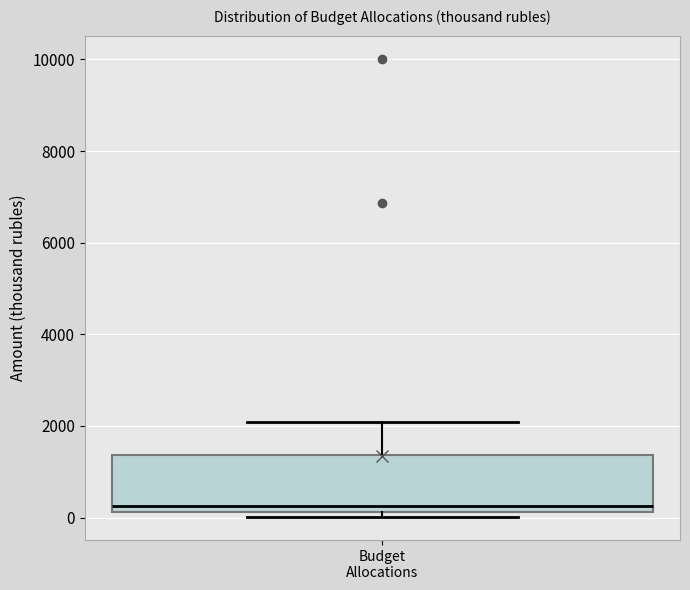

Read this box plot against the y-axis: the position of the median line, the range covered by the box, and the ends of both whiskers. The values are not printed on the chart, so give them approximately, as read against the axis.

median 200 (just above the box's lower edge), box 200 to 1400, whiskers 0 to 2000